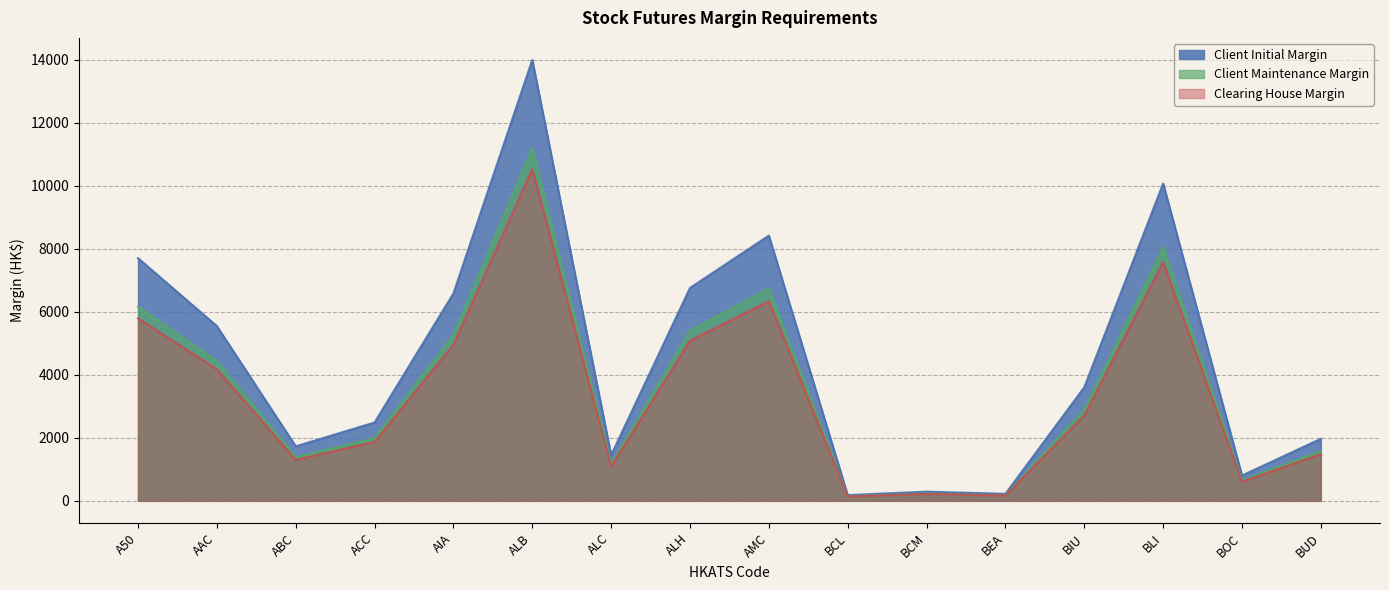

What is the value of the Client Maintenance Margin point at the 5th from the left?

5266